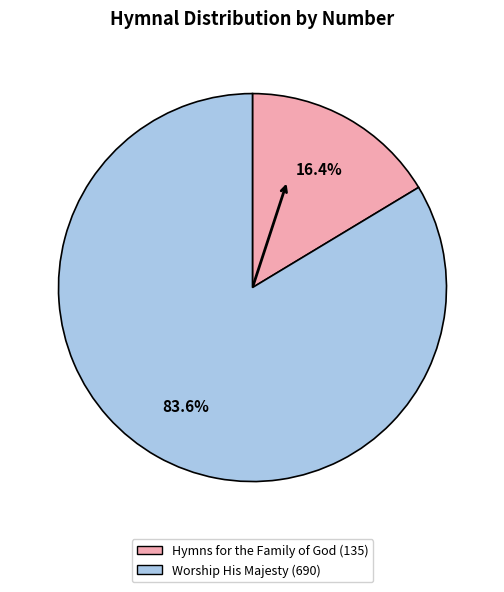

Between Worship His Majesty and Hymns for the Family of God, which is larger?

Worship His Majesty